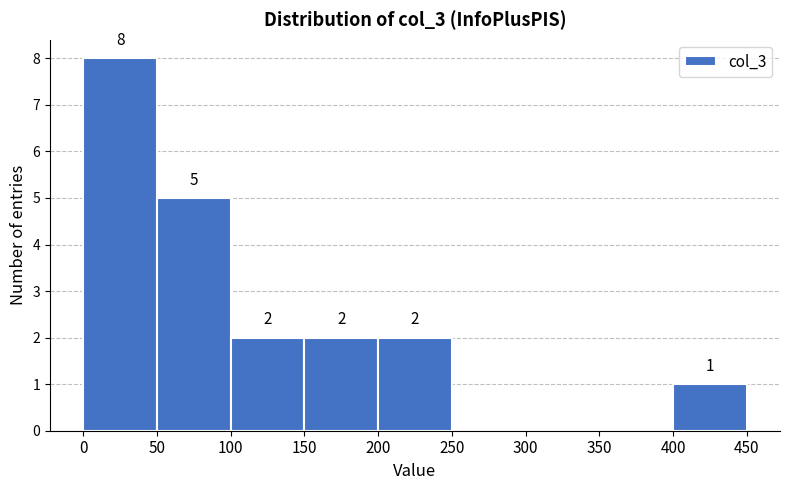

Over which range of the x-axis is the bar tallest?

0 to 50